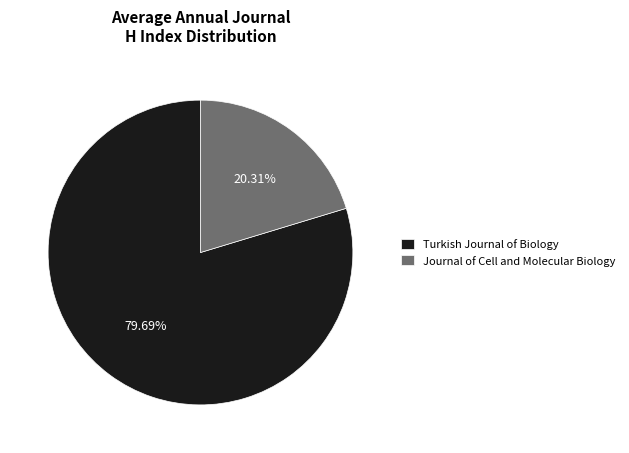

Count the number of slices in the pie.

2